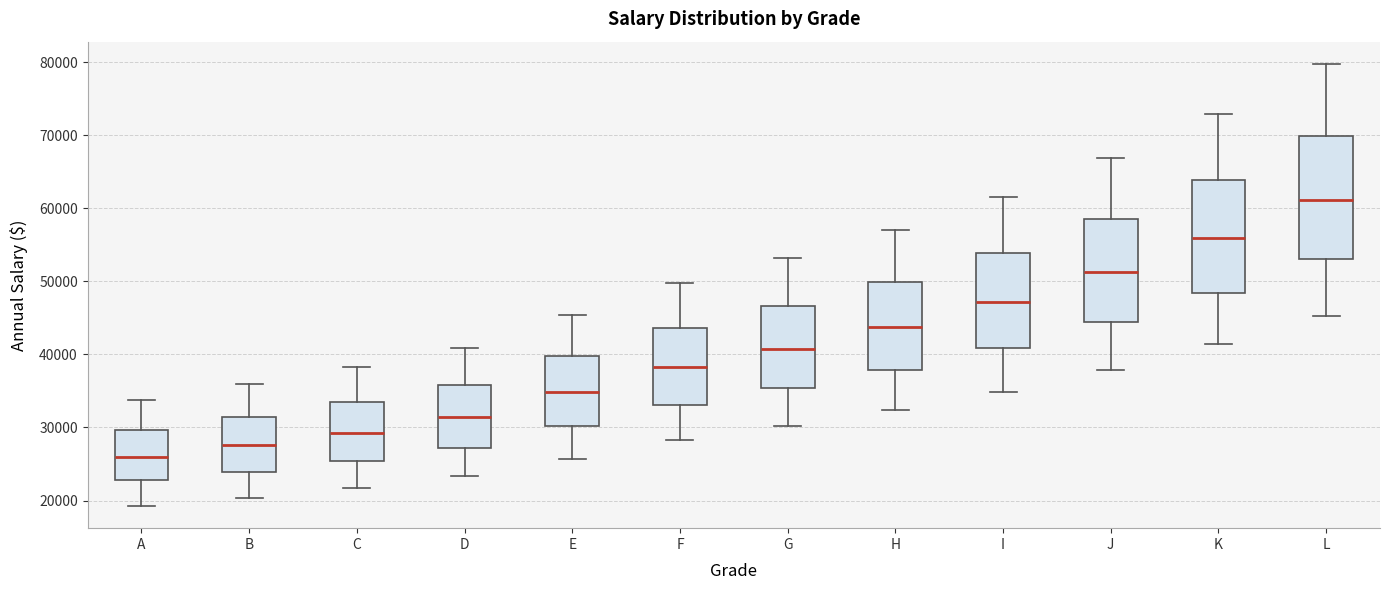

Which box is the tallest, from its lower edge to its upper edge?

L